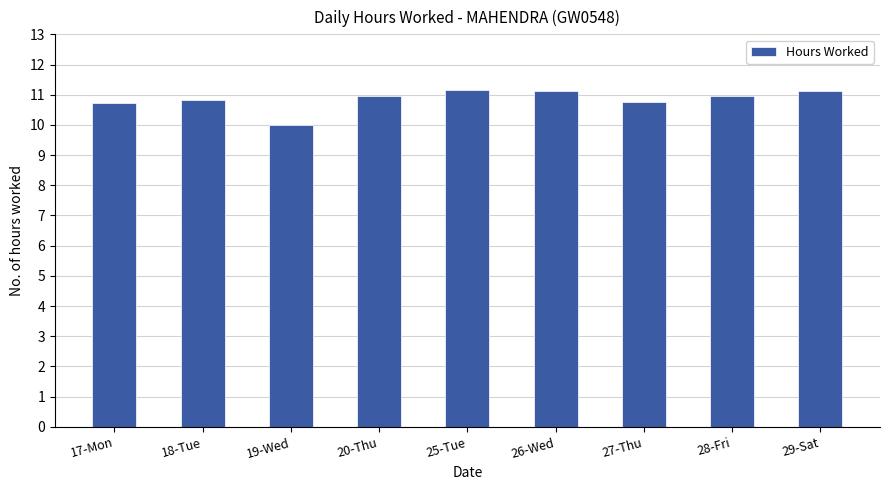

Which has a higher value, 26-Wed or 17-Mon?

26-Wed